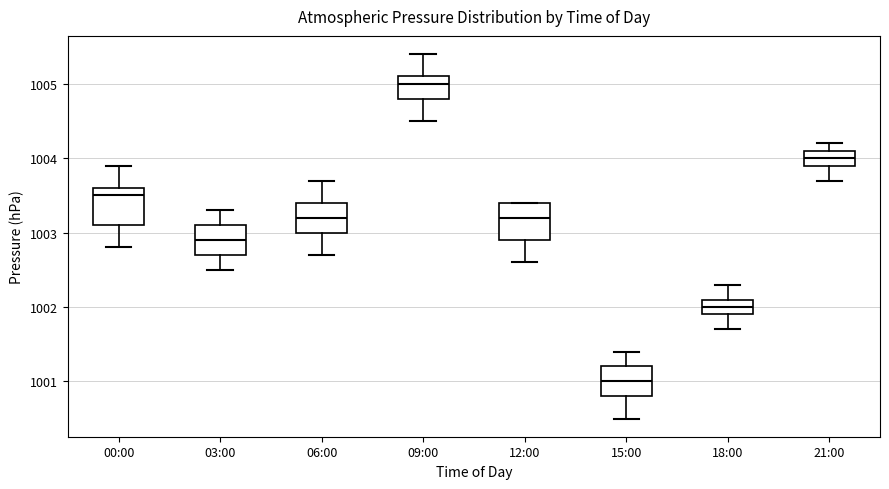

Reading left to right, read every box against the y-axis: the position of its median line, the range the box covers, and the ends of its whiskers. The values are not printed on the chart, so give them approximately, as read against the axis.

00:00: median 1003.5, box 1003.1 to 1003.6, whiskers 1002.8 to 1003.9
03:00: median 1002.9, box 1002.7 to 1003.1, whiskers 1002.5 to 1003.3
06:00: median 1003.2, box 1003.0 to 1003.4, whiskers 1002.7 to 1003.7
09:00: median 1005.0, box 1004.8 to 1005.1, whiskers 1004.5 to 1005.4
12:00: median 1003.2, box 1002.9 to 1003.4, whiskers 1002.6 to 1003.4
15:00: median 1001.0, box 1000.8 to 1001.2, whiskers 1000.5 to 1001.4
18:00: median 1002.0, box 1001.9 to 1002.1, whiskers 1001.7 to 1002.3
21:00: median 1004.0, box 1003.9 to 1004.1, whiskers 1003.7 to 1004.2